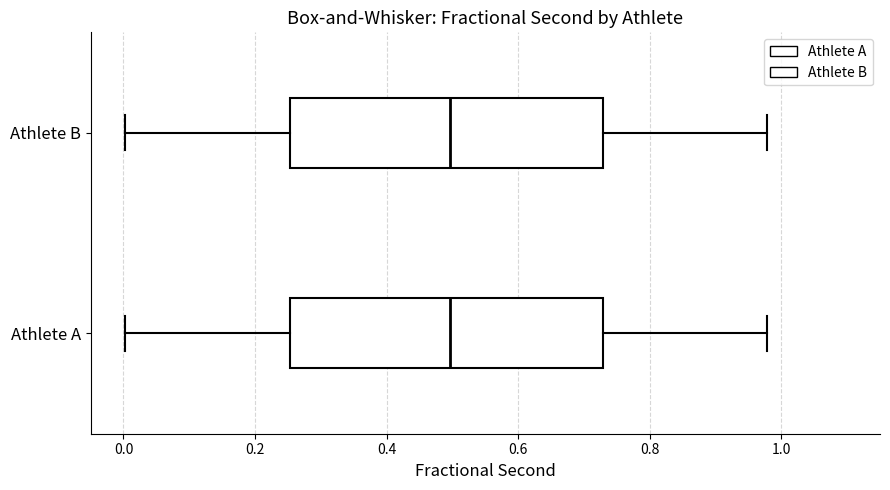

Where is the left edge of the box for Athlete A on the x-axis? The values are not printed on the chart, so give them approximately, as read against the axis.

0.26